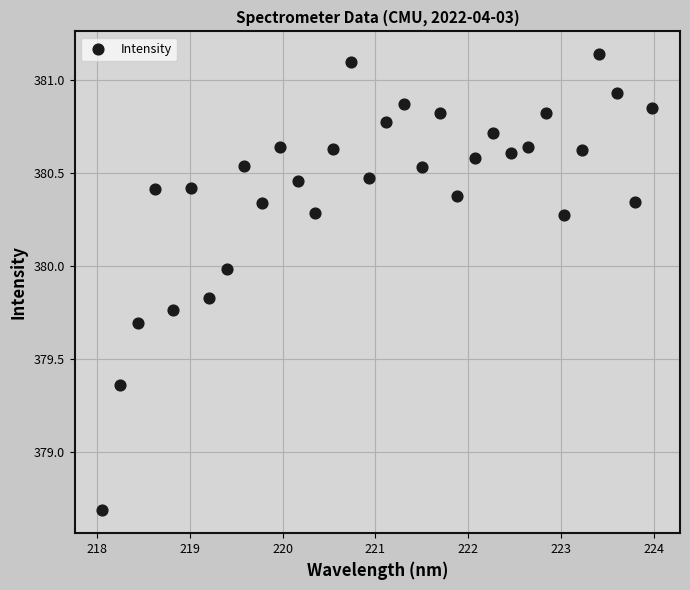

What is the range of X values (max minus min)?

5.9